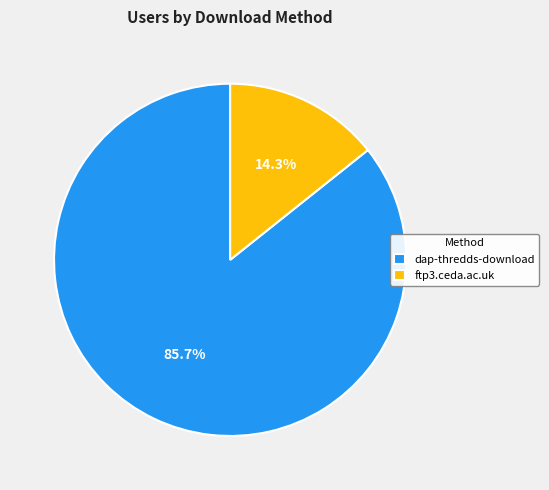

To the nearest percent, what is the difference between the largest and smallest slice percentages?

71%